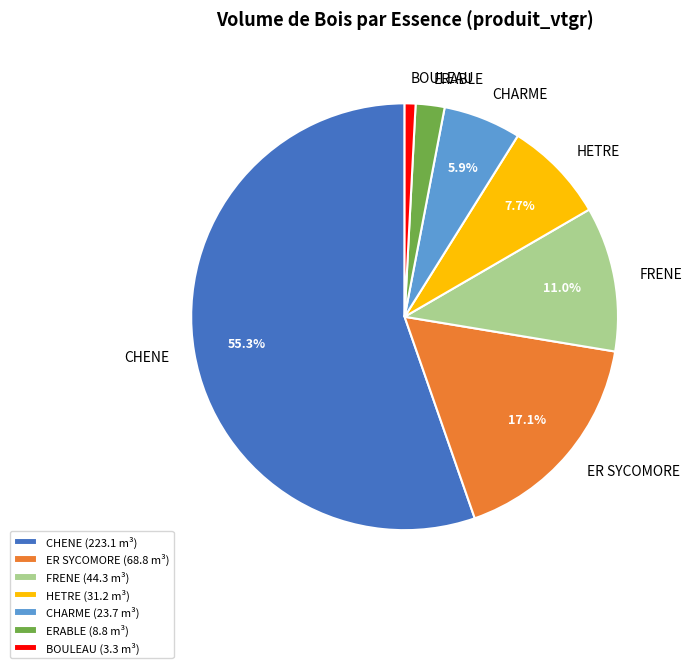

To the nearest percent, what is the average slice percentage?

14%